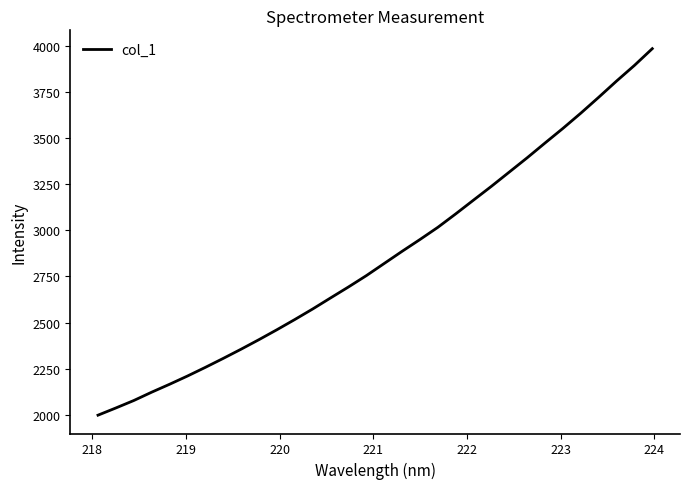

What is the greatest value displayed?

3984.3